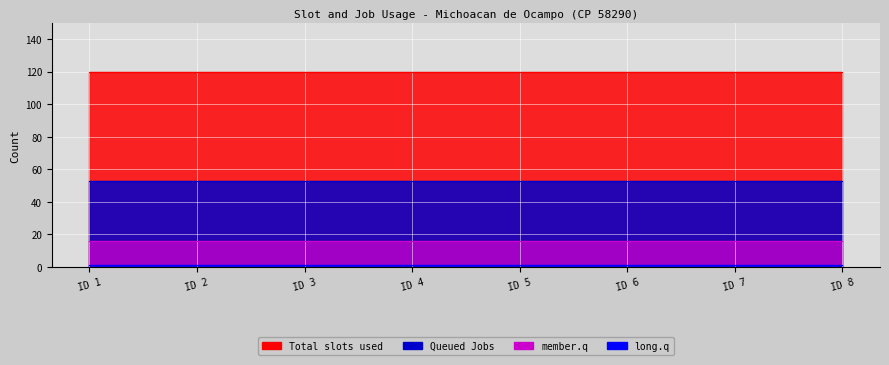

Count the number of categories in the chart.

8